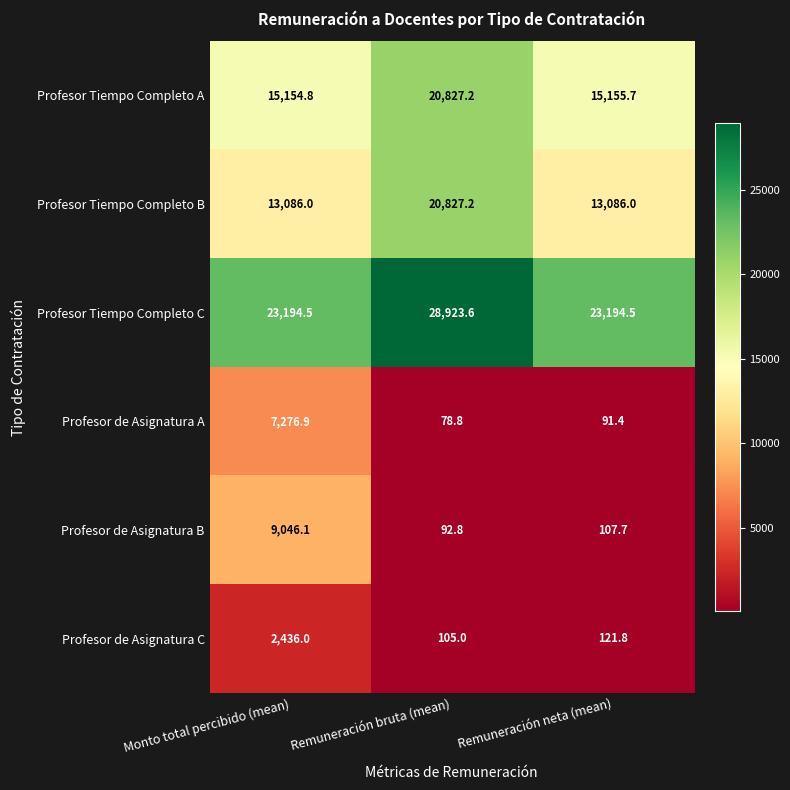

What is the approximate value of Profesor Tiempo Completo B at Monto total percibido (mean)?

13086.0